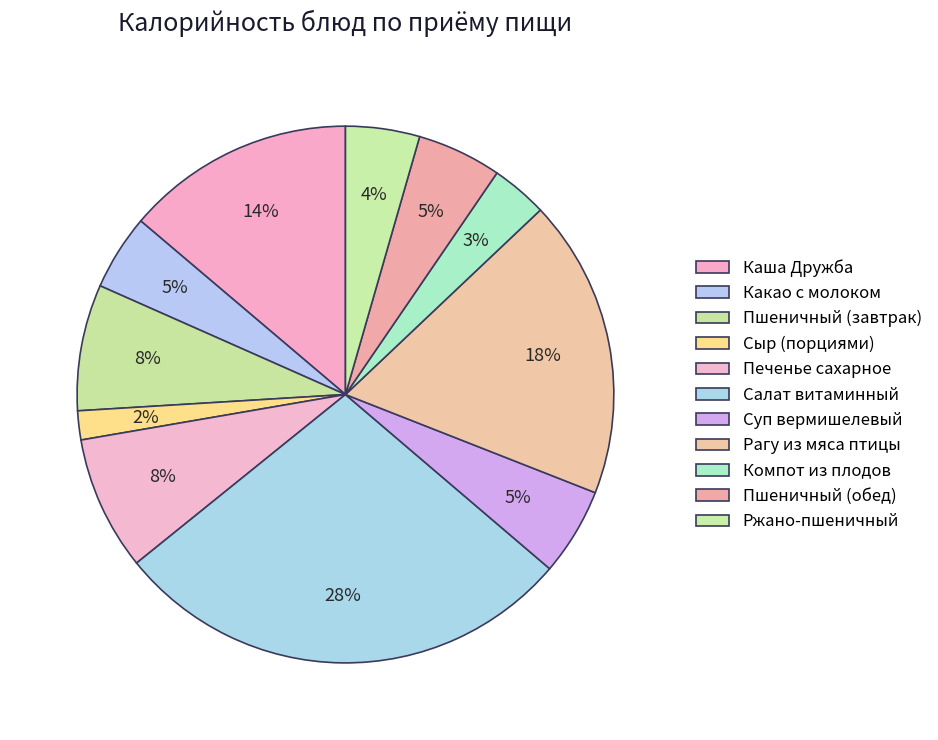

Approximately how many times larger is the value at Суп вермишелевый compared to Ржано-пшеничный?

1.2